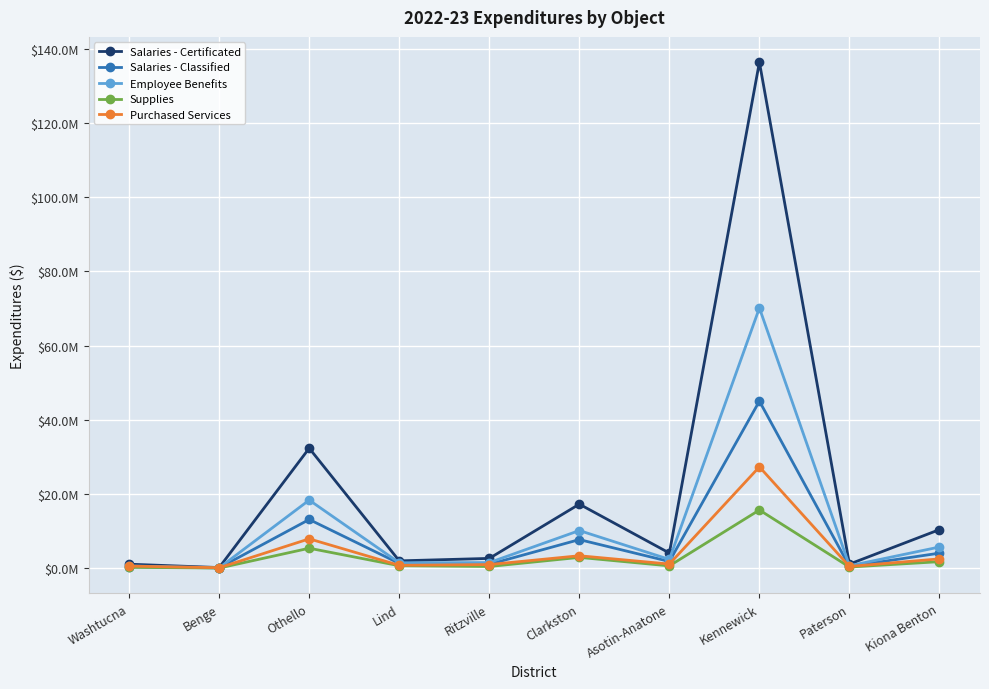

In Employee Benefits, how many points are lower than both neighbors (excluding endpoints)?

4